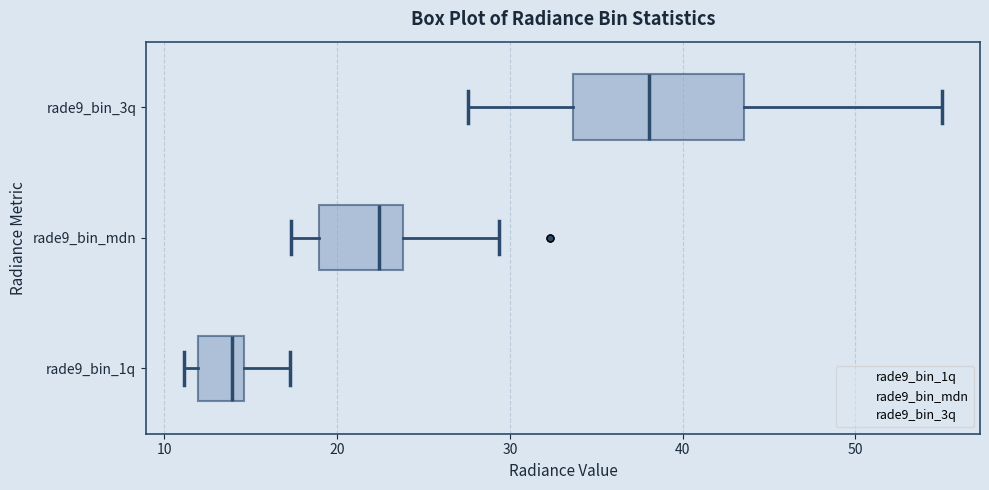

Comparing the boxes themselves (not the whiskers), which one is the widest?

rade9_bin_3q